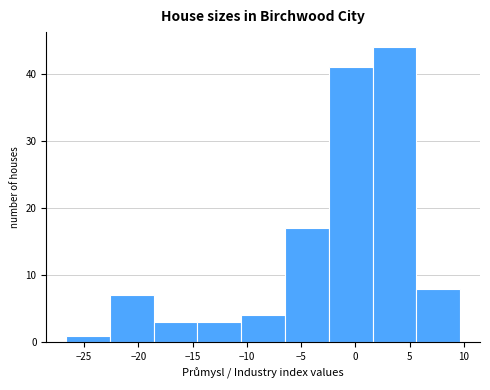

Reading left to right, transcribe this chart: for each bar, give the range it covers on the x-axis and its height. Neither the bar edges nor the heights are printed on the chart, so give them approximately, as read against the axes.

-26.5 to -22.5: 1
-22.5 to -18.5: 7
-18.5 to -14.5: 3
-14.5 to -10.5: 3
-10.5 to -6.5: 4
-6.5 to -2.5: 17
-2.5 to 1.5: 41
1.5 to 5.5: 44
5.5 to 9.5: 8